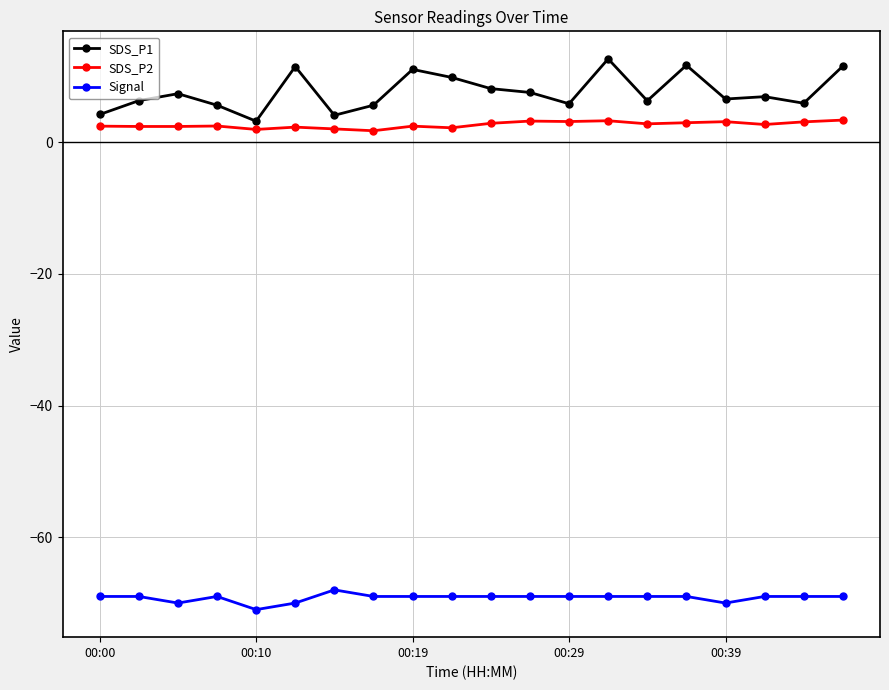

True or false: SDS_P2 and Signal intersect in this chart.

False